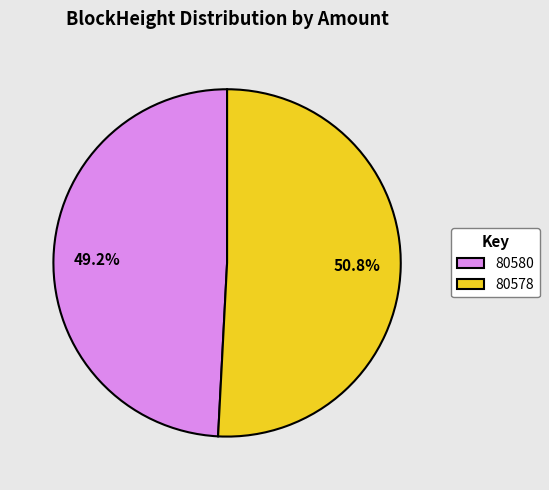

Which has a higher value, 80580 or 80578?

80578